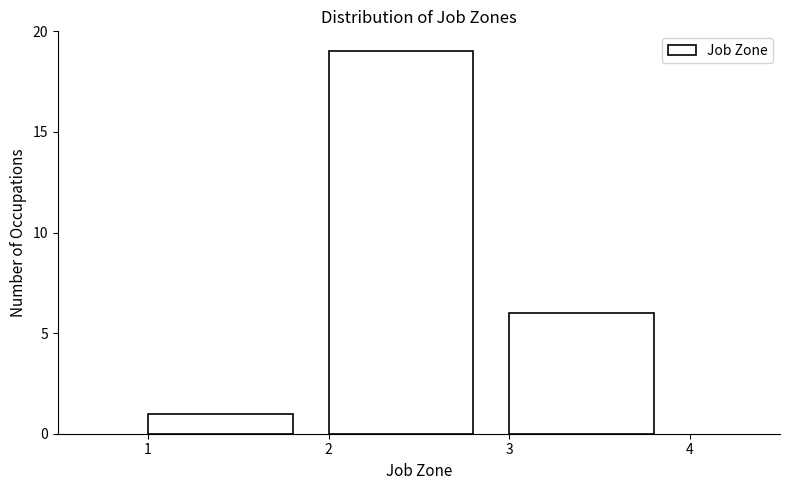

Over which range of the x-axis is the bar tallest?

2 to 3